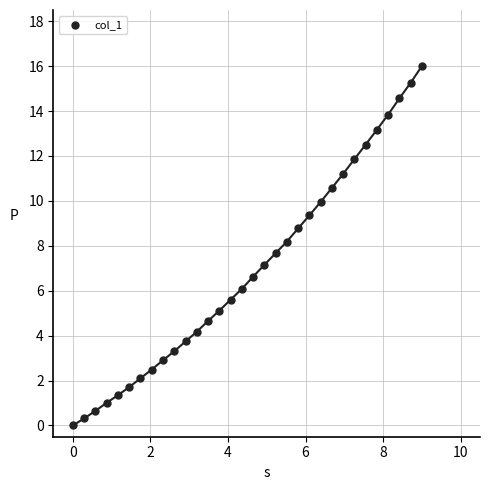

What is the range of Y values (max minus min)?

16.0